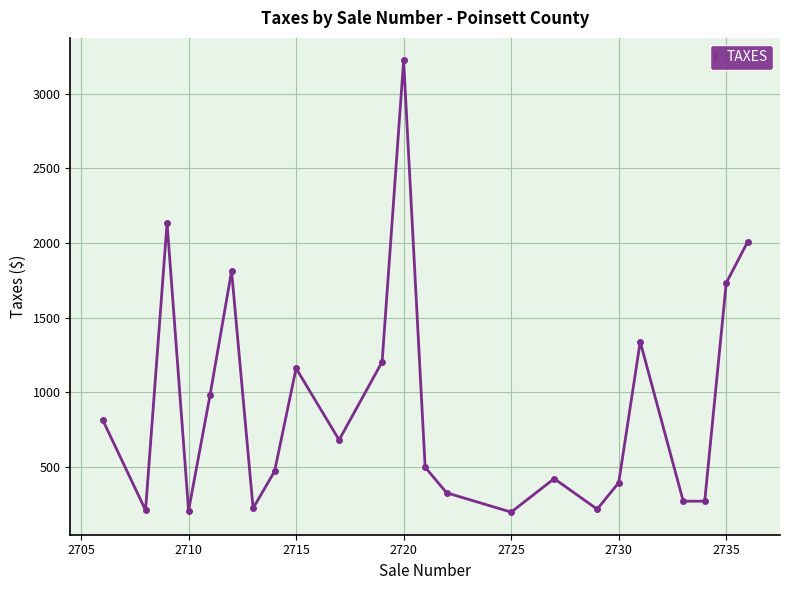

What is the maximum value shown in the chart?

3222.7